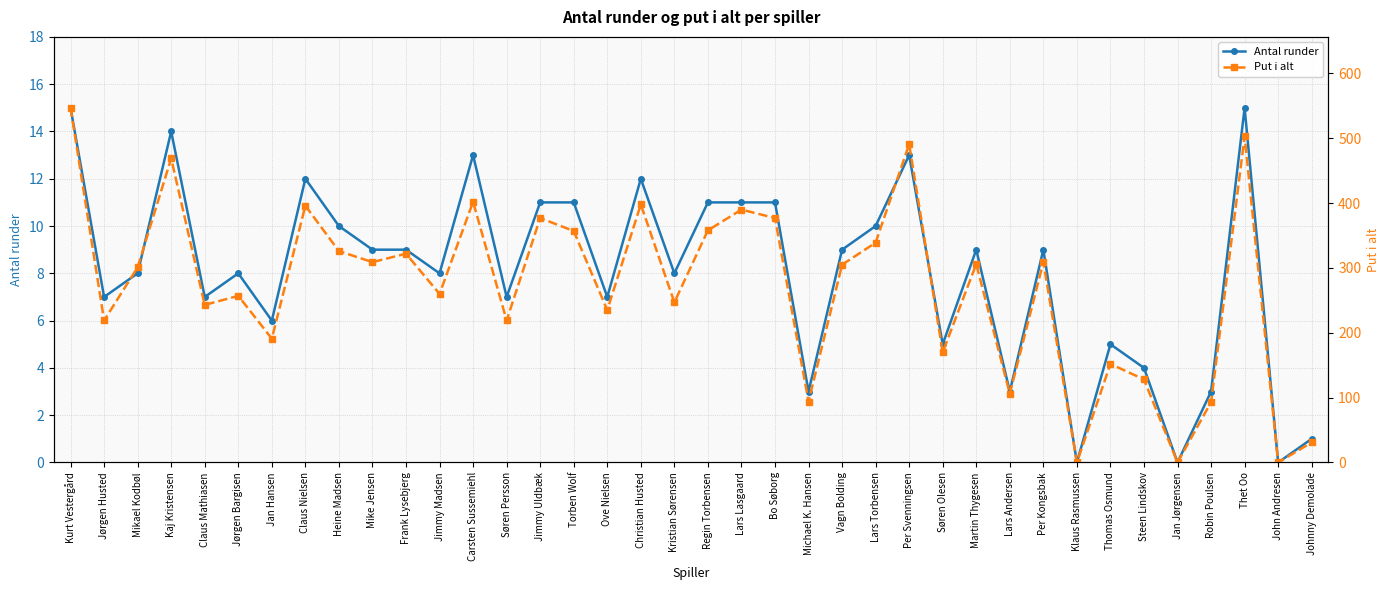

List the series in order of their overall mean, lowest first.

Antal runder, Put i alt